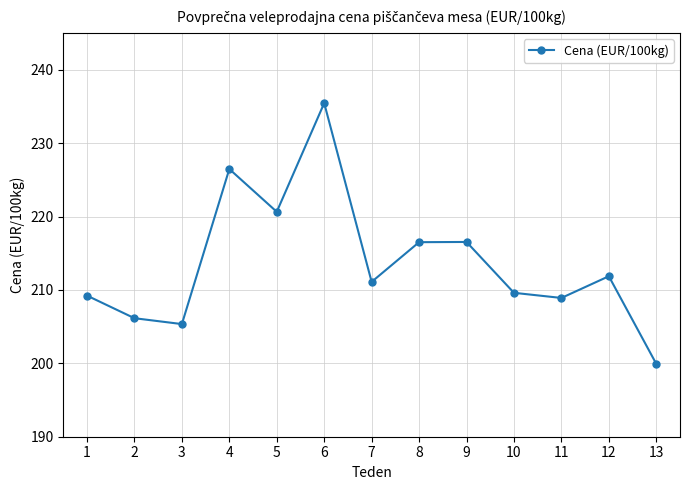

Between 11 and 2, which is larger?

11